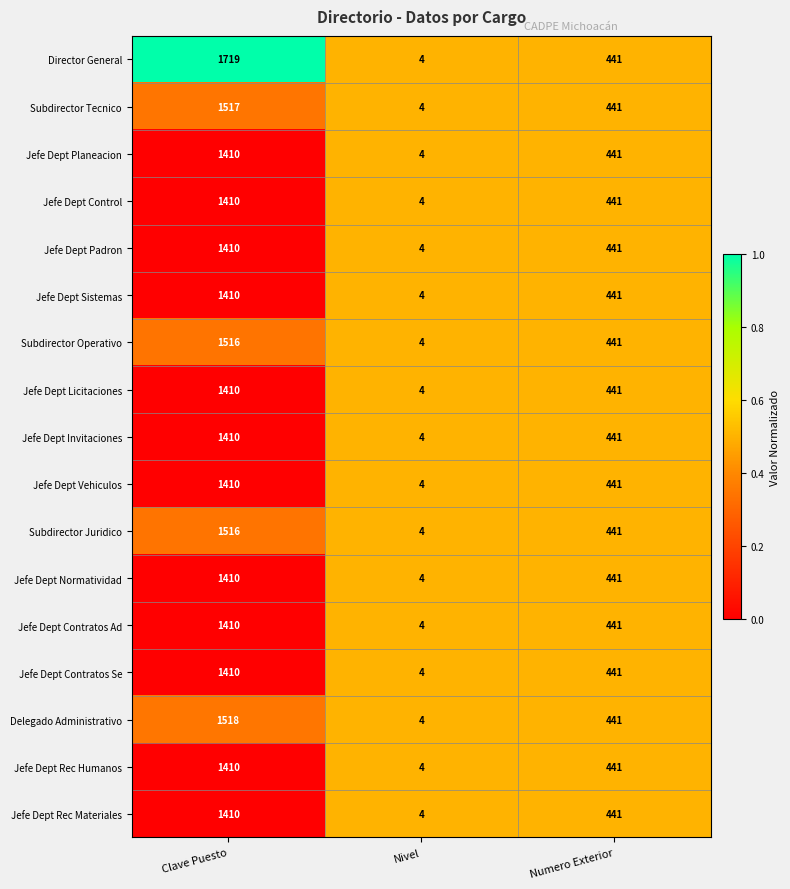

True or false: Jefe Dept Sistemas has a value of 246 at Numero Exterior.

False